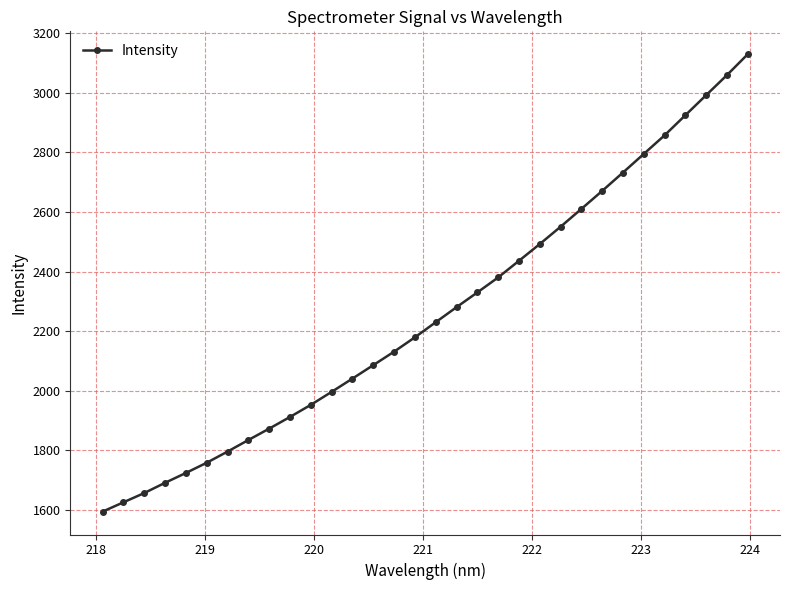

What is the value of the 14th point from the left?

2085.7